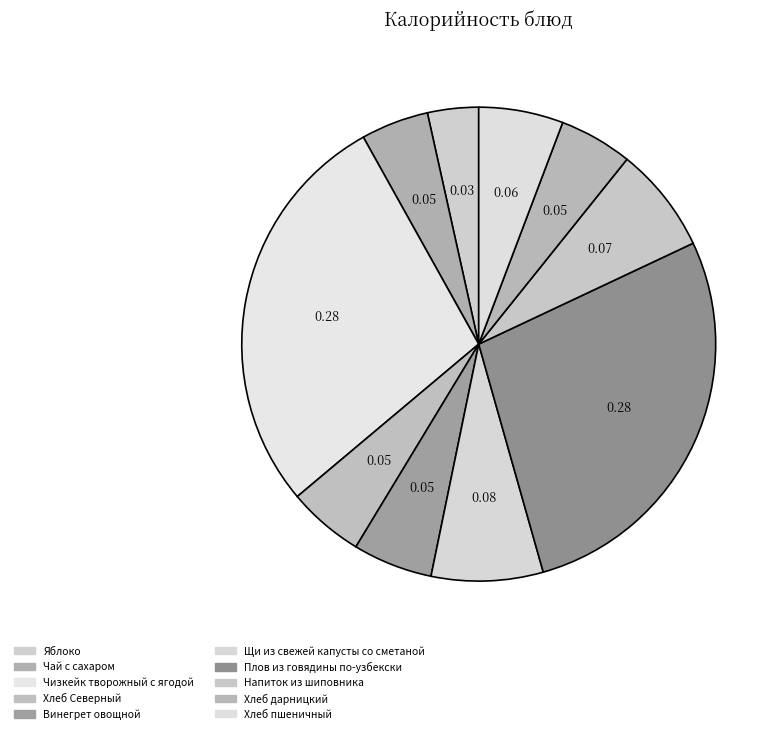

True or false: Хлеб дарницкий accounts for 1% of the total.

False